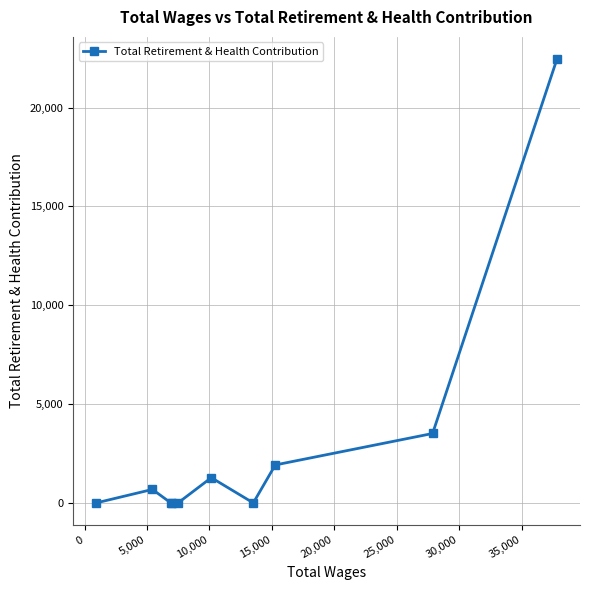

How many data points are less than 682?

5